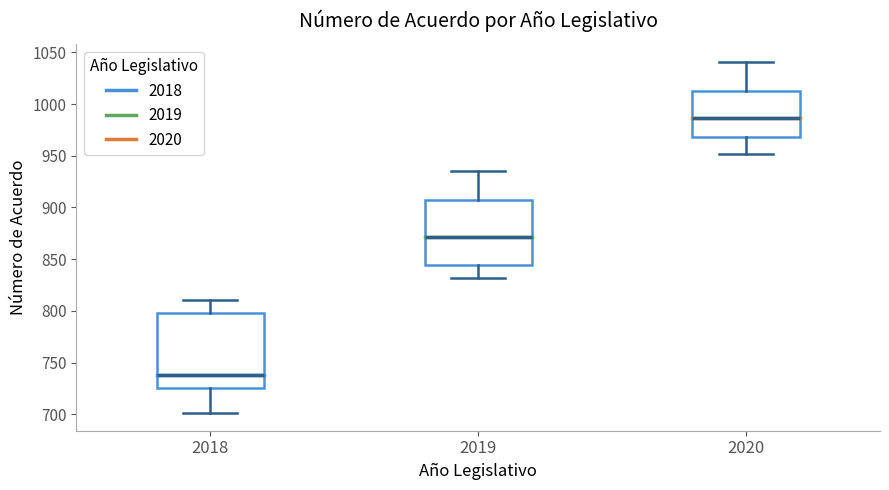

Reading left to right, read every box against the y-axis: the position of its median line, the range the box covers, and the ends of its whiskers. The values are not printed on the chart, so give them approximately, as read against the axis.

2018: median 740, box 725 to 800, whiskers 700 to 810
2019: median 870, box 845 to 905, whiskers 830 to 935
2020: median 985, box 970 to 1015, whiskers 950 to 1040